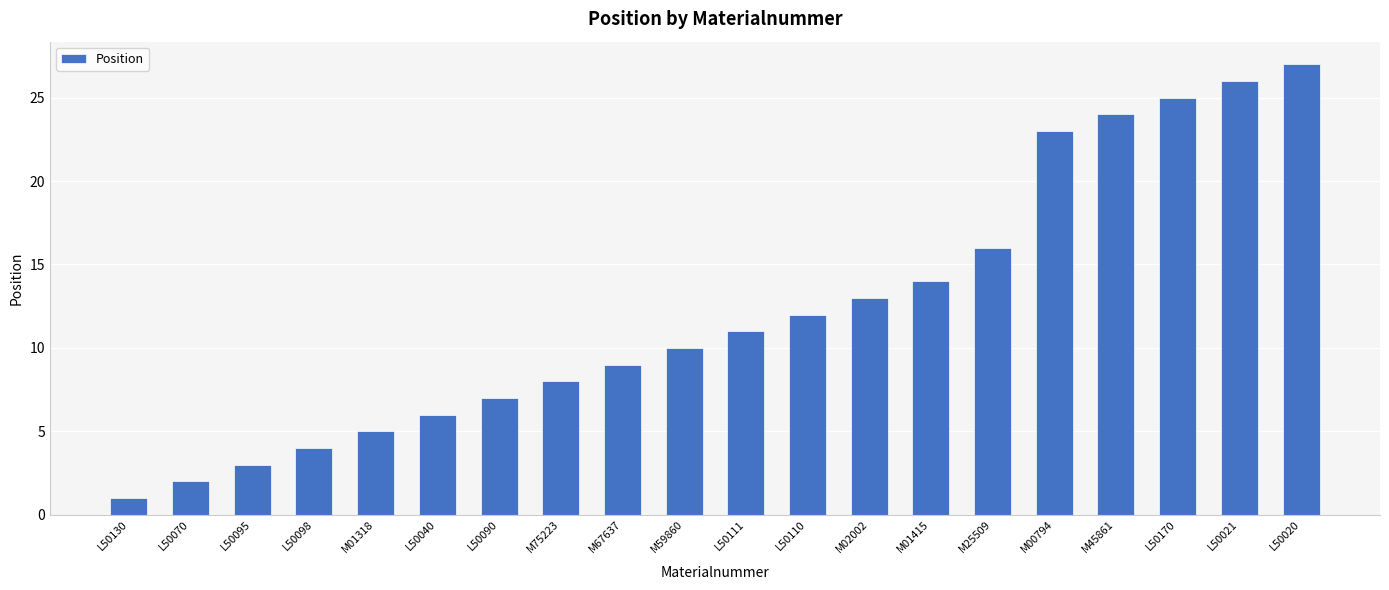

How many values are below 11?

10